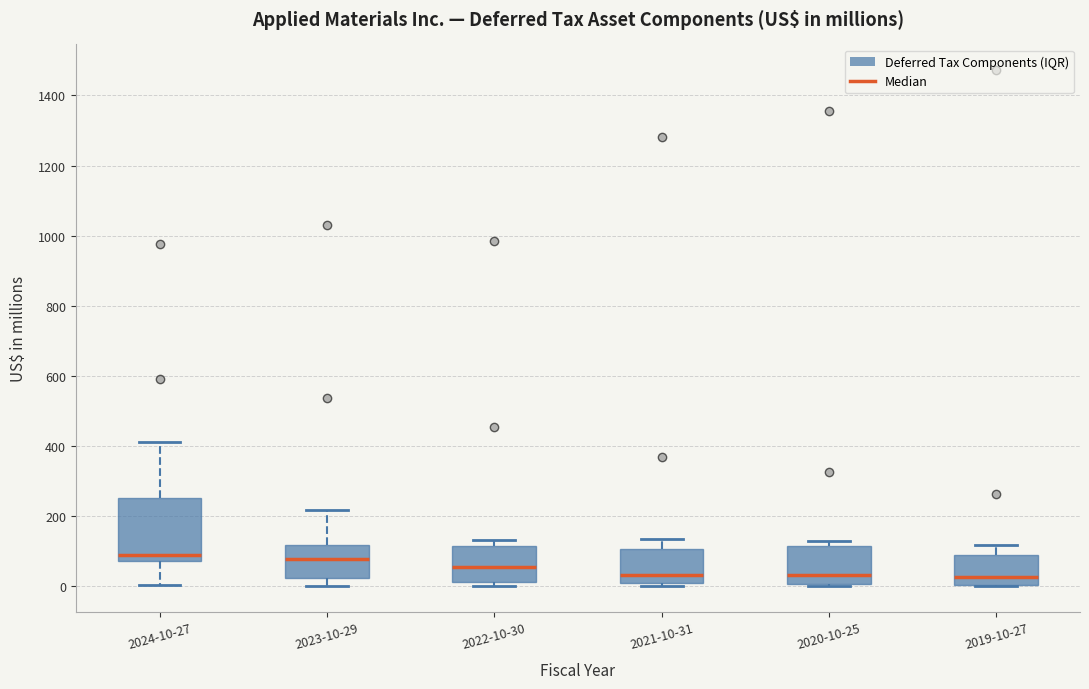

Reading left to right, transcribe this box plot: for each box, give where its median line is, the range the box spans, and where its two whiskers end, as read against the y-axis. The values are not printed on the chart, so give them approximately, as read against the axis.

2024-10-27: median 100, box 80 to 260, whiskers 0 to 420
2023-10-29: median 80, box 20 to 120, whiskers 0 to 220
2022-10-30: median 60, box 20 to 120, whiskers 0 to 140
2021-10-31: median 40, box 0 to 100, whiskers 0 (just below the box's lower edge) to 140
2020-10-25: median 40, box 0 to 120, whiskers 0 (just below the box's lower edge) to 140
2019-10-27: median 20, box 0 to 80, whiskers 0 to 120